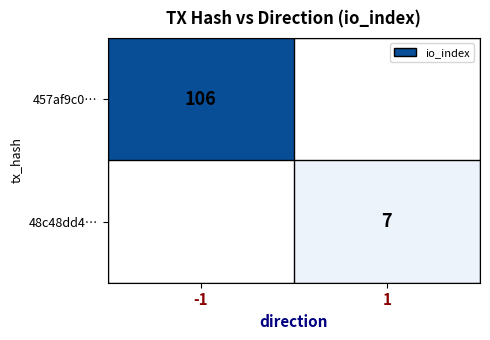

The 457af9c0… series shows 49 at -1. True or false?

False